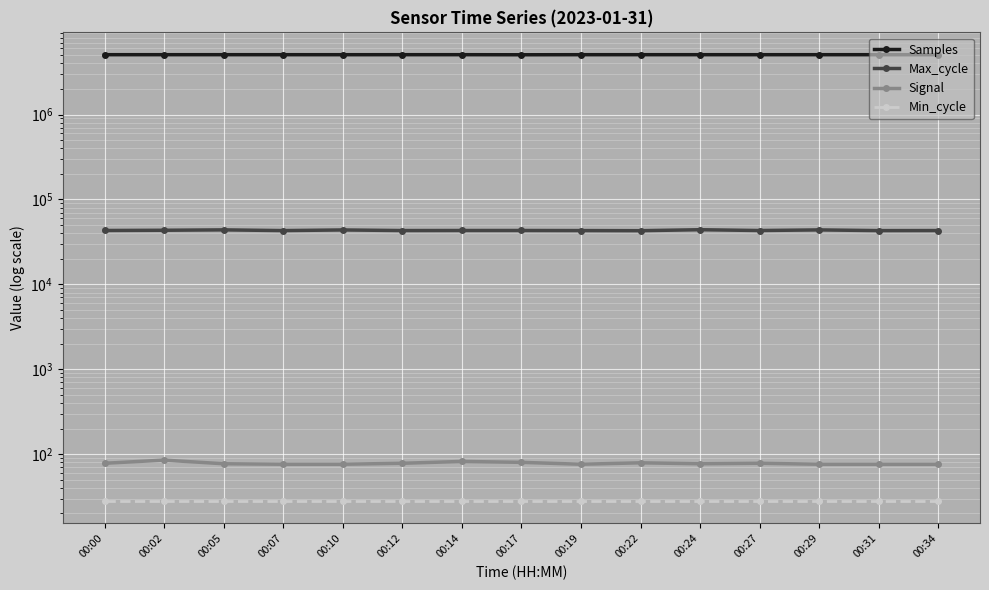

Which series has the widest spread of values?

Samples